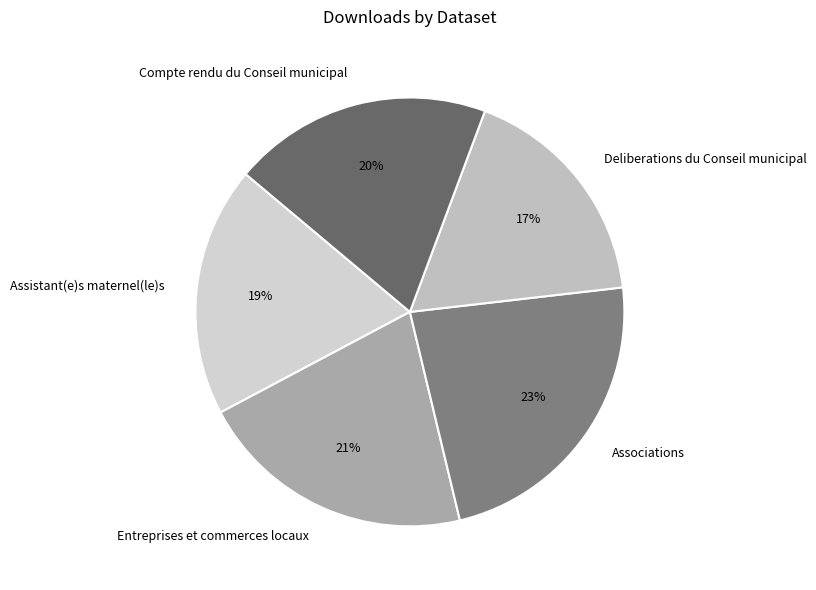

To the nearest percent, what portion does Deliberations du Conseil municipal represent?

17%